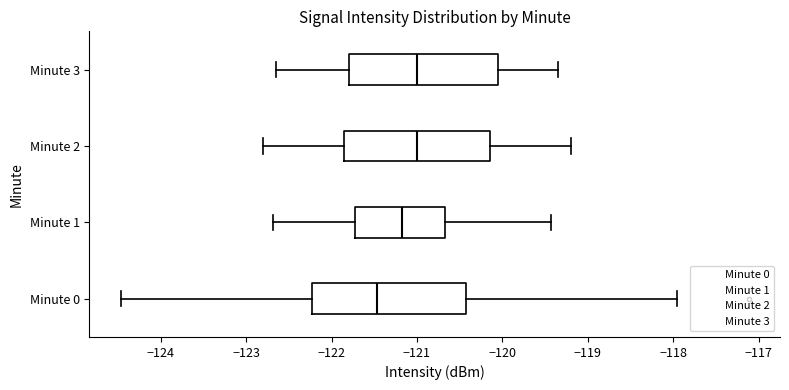

Reading bottom to top, read every box against the x-axis: the position of its median line, the range the box covers, and the ends of its whiskers. The values are not printed on the chart, so give them approximately, as read against the axis.

Minute 0: median -121.5, box -122.2 to -120.4, whiskers -124.5 to -118.0
Minute 1: median -121.2, box -121.7 to -120.7, whiskers -122.7 to -119.4
Minute 2: median -121.0, box -121.8 to -120.1, whiskers -122.8 to -119.2
Minute 3: median -121.0, box -121.8 to -120.0, whiskers -122.6 to -119.3